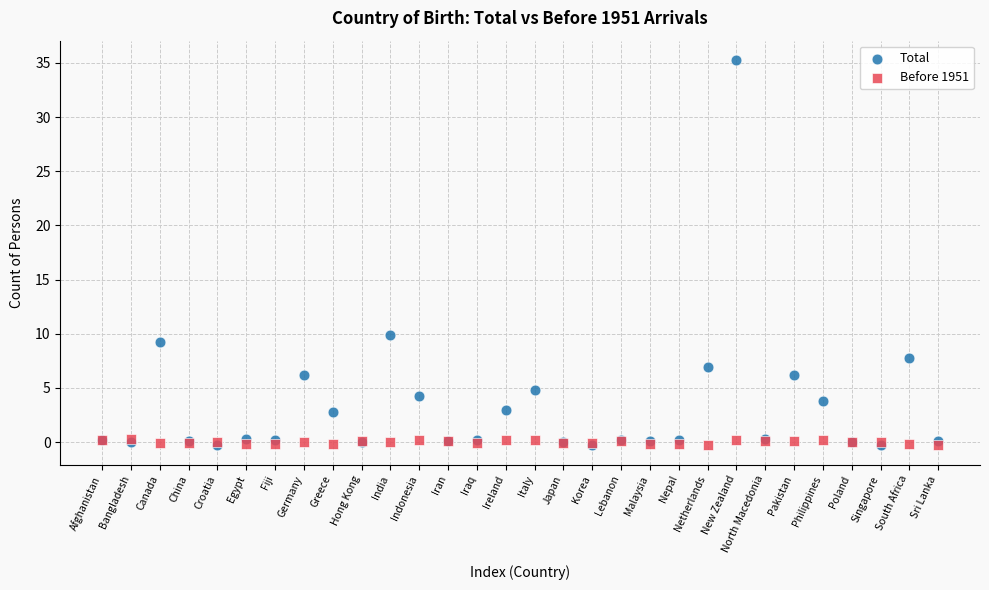

What are all the series names shown in the legend?

Total, Before 1951